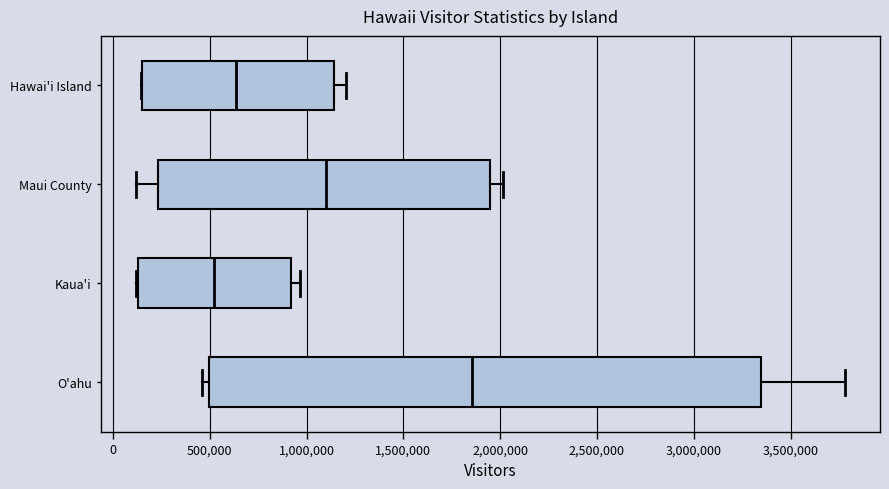

Where is the left edge of the box for Hawai'i Island on the x-axis? The values are not printed on the chart, so give them approximately, as read against the axis.

150000